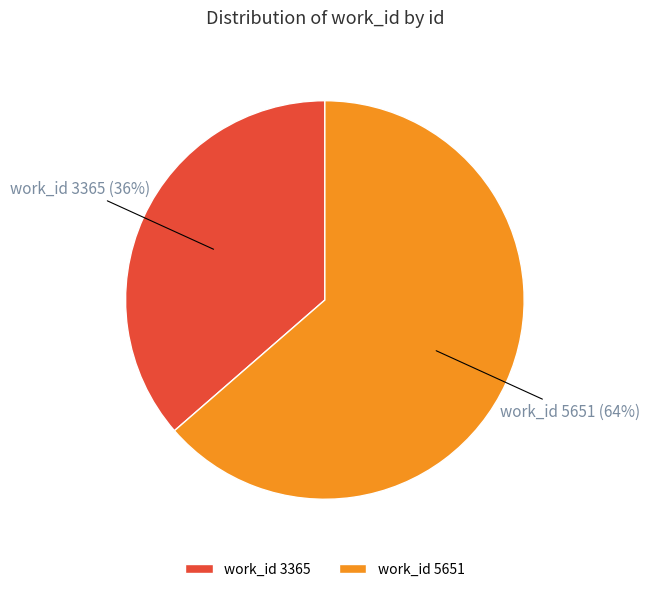

The work_id 5651 slice represents 69% of the pie. True or false?

False